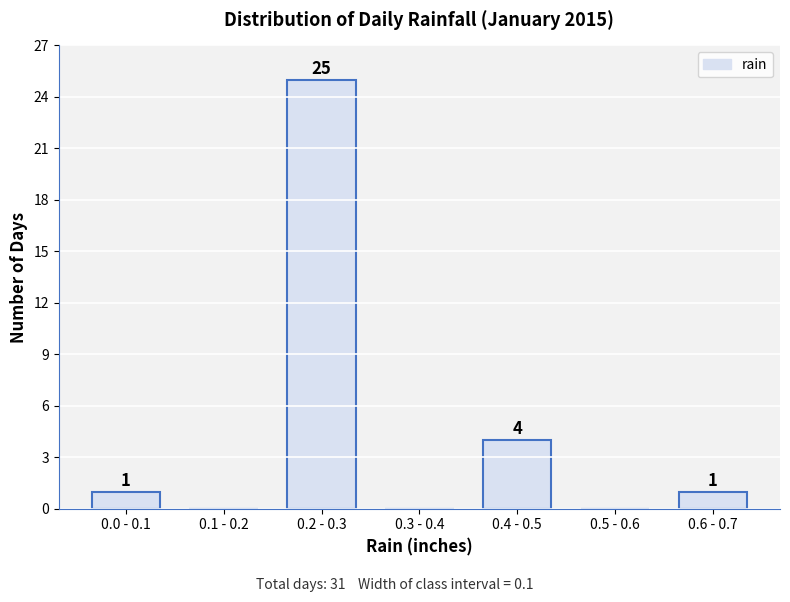

Reading left to right, list all the values displayed in this chart.

0.0 - 0.1=1	0.1 - 0.2=0	0.2 - 0.3=25	0.3 - 0.4=0	0.4 - 0.5=4	0.5 - 0.6=0	0.6 - 0.7=1